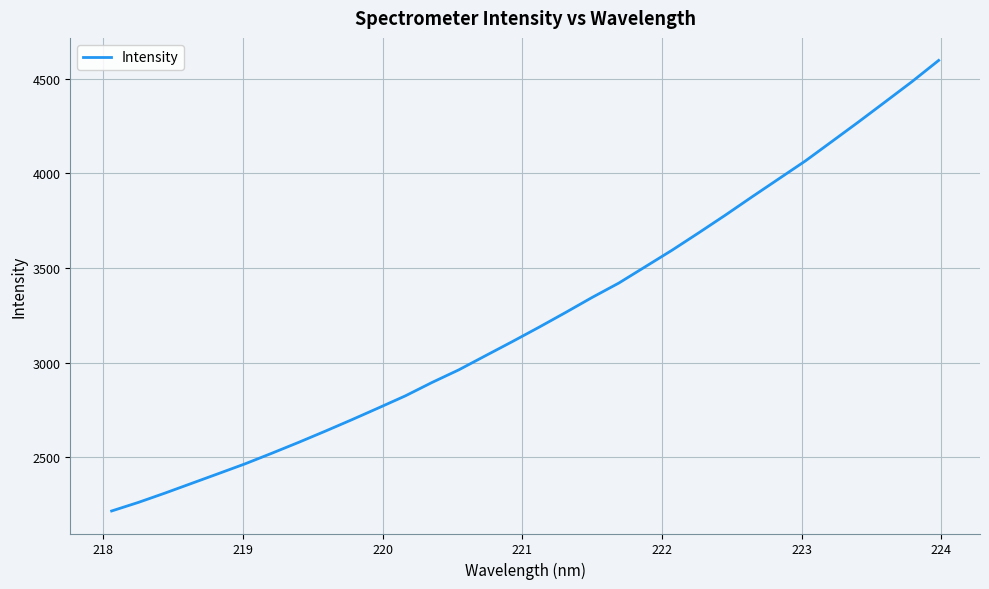

What is the difference between the maximum and minimum values?

2379.3